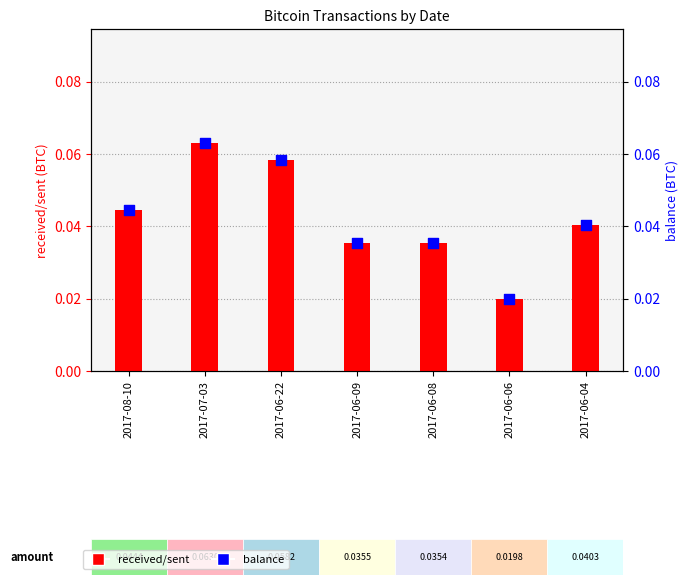

At which category is the sum across all series the highest?

2017-07-03